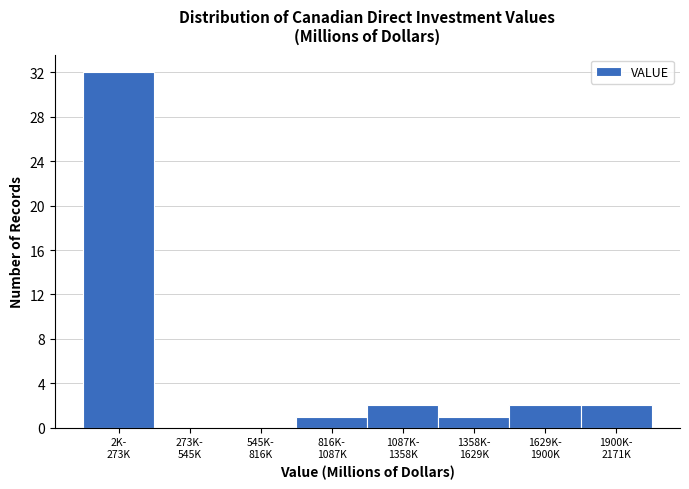

What is the sum of all values?

40